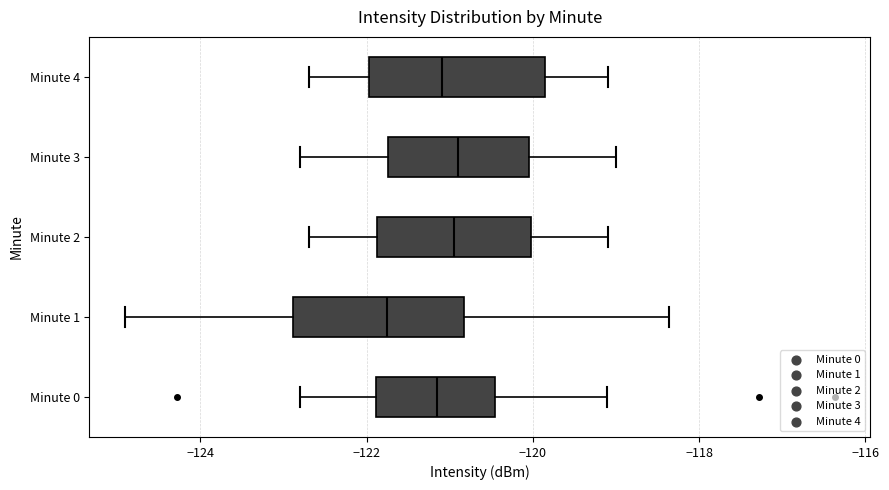

Where does the median line of the box for Minute 4 sit on the x-axis? The values are not printed on the chart, so give them approximately, as read against the axis.

-121.0